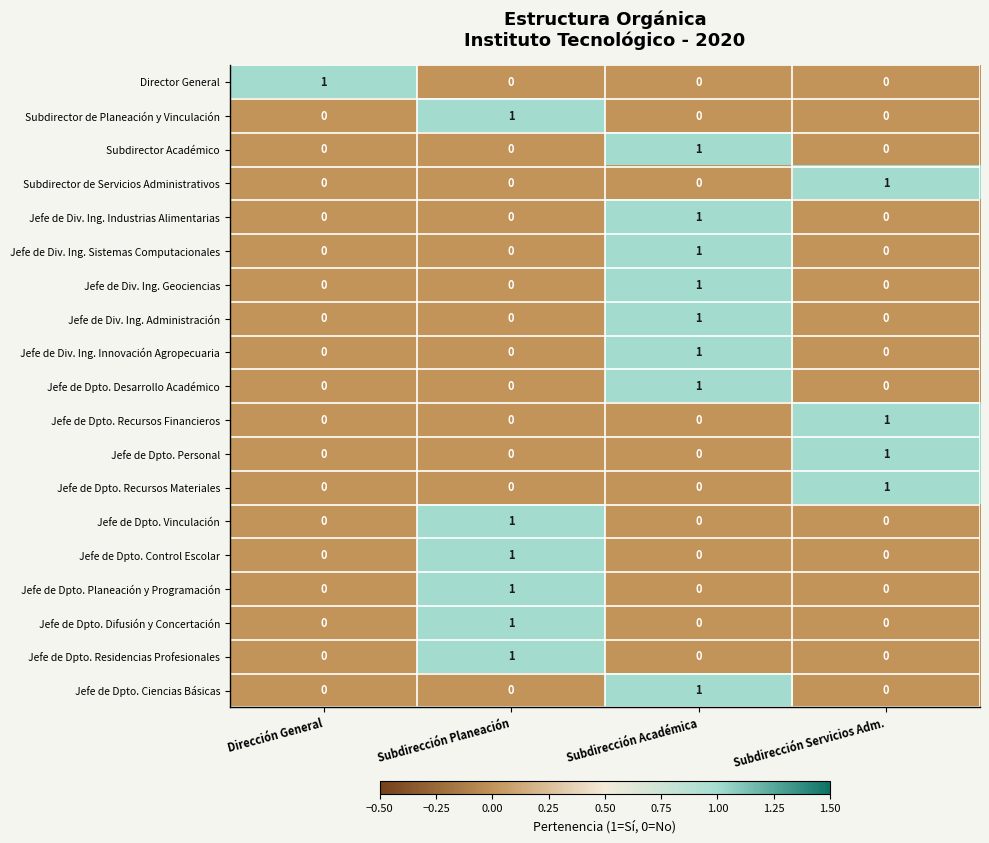

What is the difference between the highest and lowest values at Subdirección Académica?

1